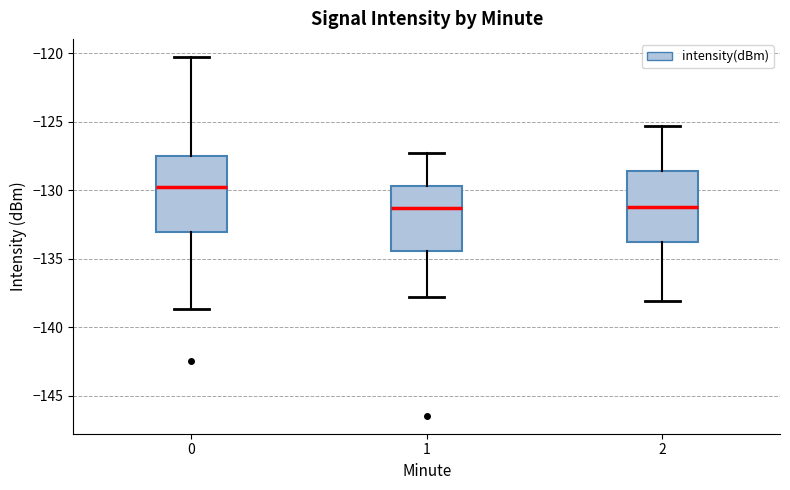

Where does the lower whisker of the box at x = 0 end on the y-axis? The values are not printed on the chart, so give them approximately, as read against the axis.

-138.5